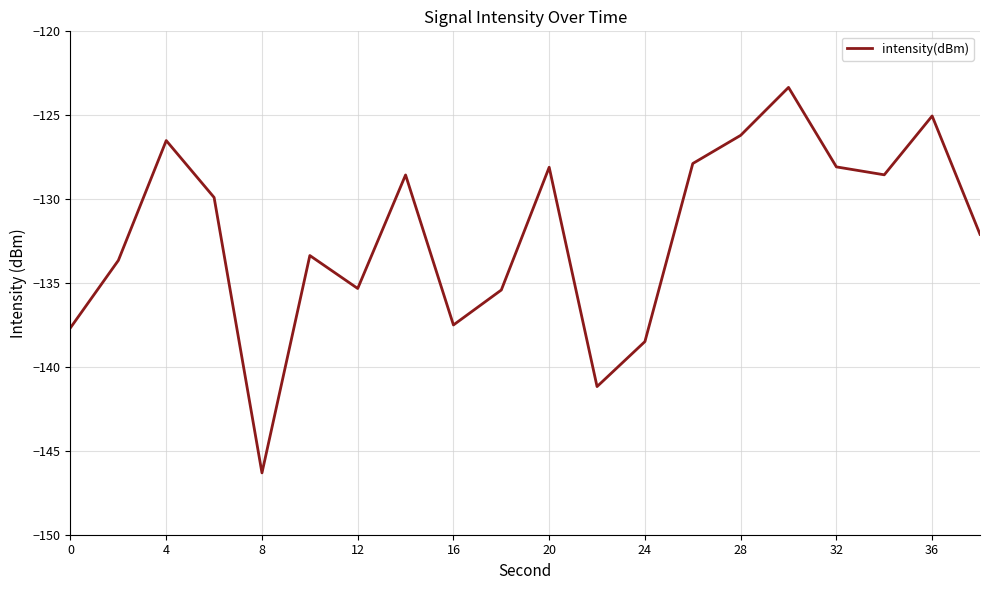

What is the maximum value shown in the chart?

-123.3